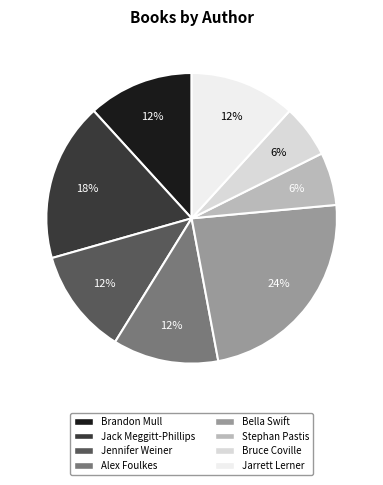

Count the number of slices in the pie.

8